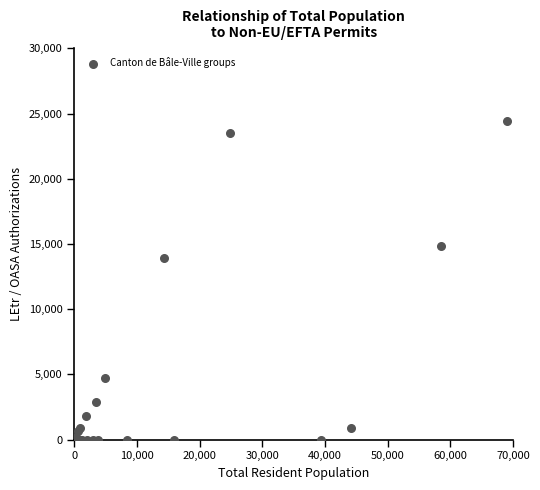

What Y value in the scatter plot is closest to 12222?

13955